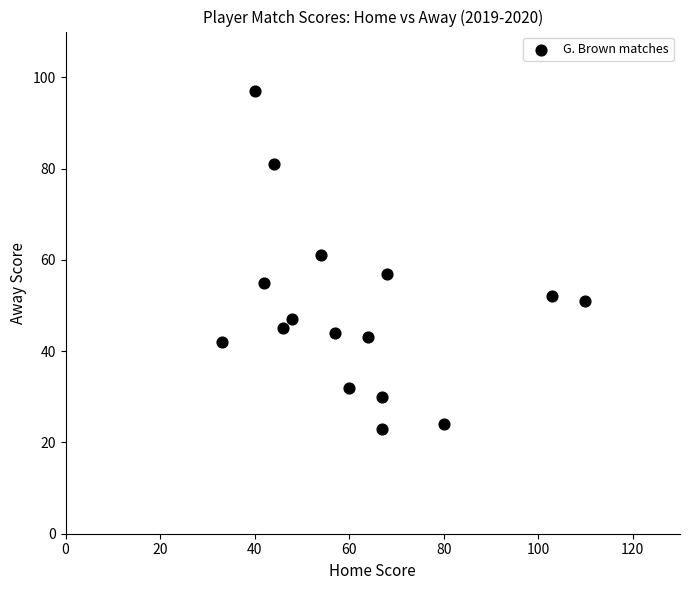

What is the range of X values (max minus min)?

77